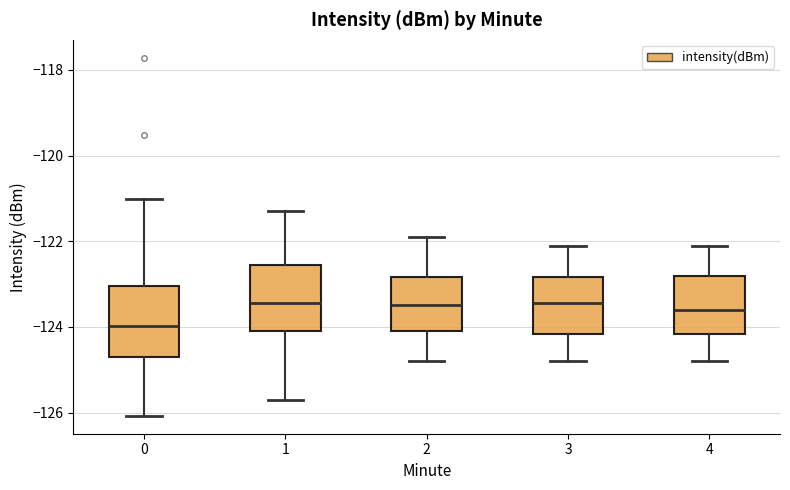

Reading left to right, transcribe this box plot: for each box, give where its median line is, the range the box spans, and where its two whiskers end, as read against the y-axis. The values are not printed on the chart, so give them approximately, as read against the axis.

0: median -124.0, box -124.6 to -123.0, whiskers -126.0 to -121.0
1: median -123.4, box -124.0 to -122.6, whiskers -125.6 to -121.4
2: median -123.4, box -124.0 to -122.8, whiskers -124.8 to -121.8
3: median -123.4, box -124.2 to -122.8, whiskers -124.8 to -122.0
4: median -123.6, box -124.2 to -122.8, whiskers -124.8 to -122.0